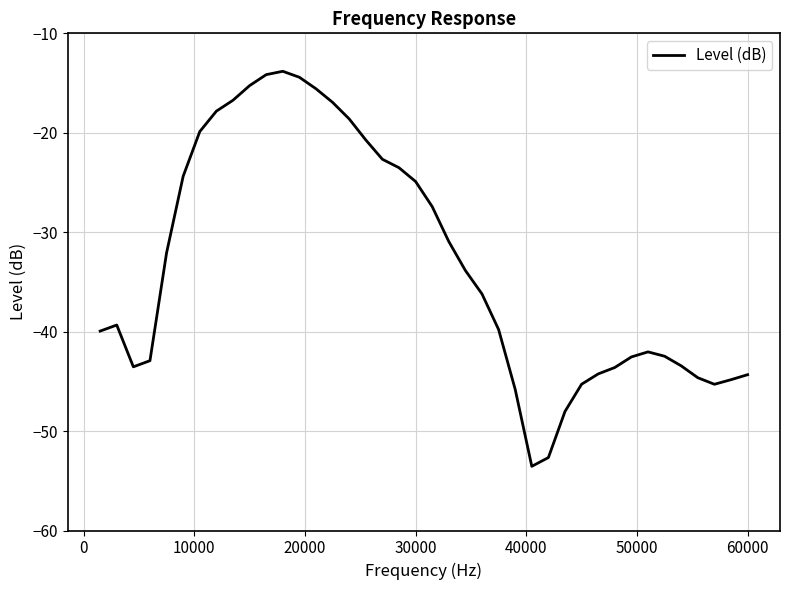

What is the minimum value shown in the chart?

-53.5